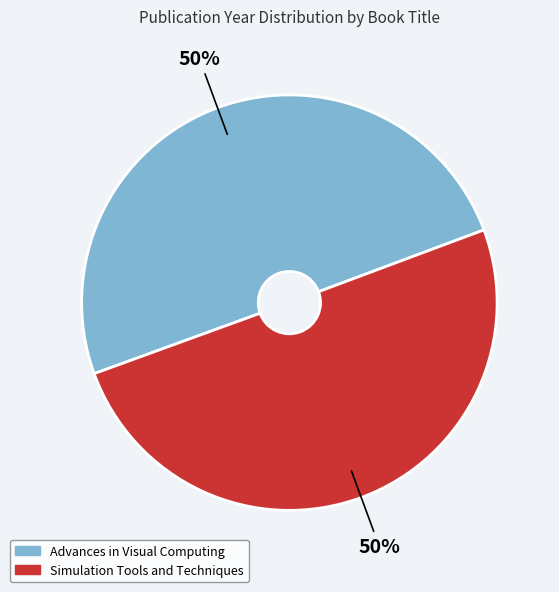

Is the sum of Advances in Visual Computing and Simulation Tools and Techniques greater than half?

Yes